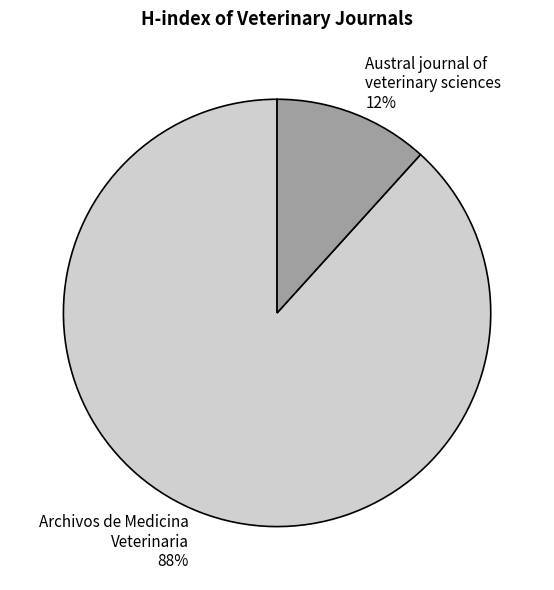

To the nearest percent, what is the average slice percentage?

50%